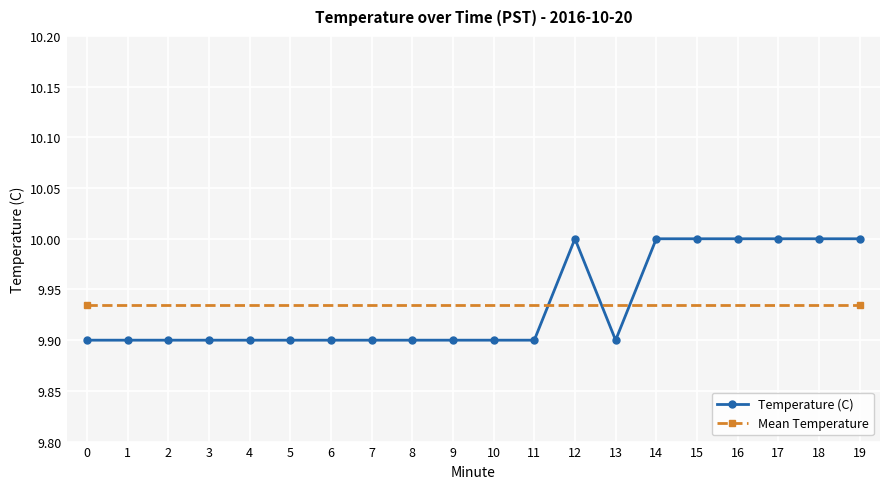

What is the sum of all values?

198.7